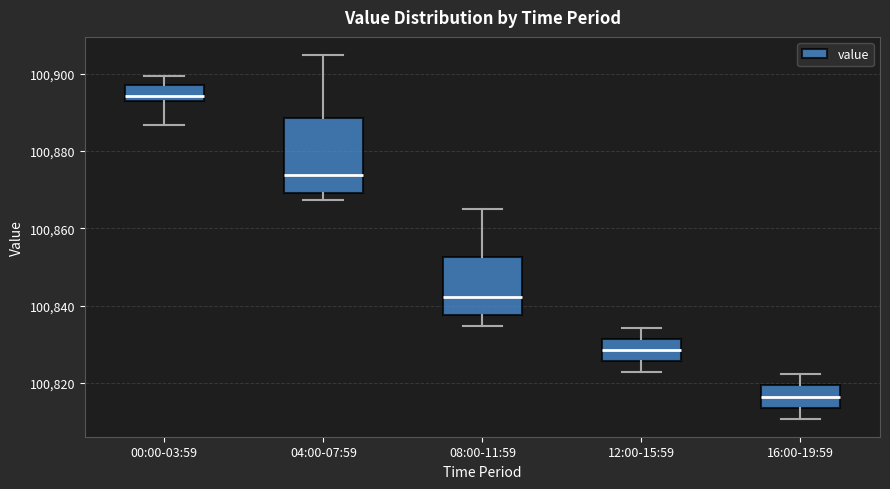

Reading left to right, transcribe this box plot: for each box, give where its median line is, the range the box spans, and where its two whiskers end, as read against the y-axis. The values are not printed on the chart, so give them approximately, as read against the axis.

00:00-03:59: median 100894, box 100892 to 100898, whiskers 100886 to 100900
04:00-07:59: median 100874, box 100870 to 100888, whiskers 100868 to 100904
08:00-11:59: median 100842, box 100838 to 100852, whiskers 100834 to 100866
12:00-15:59: median 100828, box 100826 to 100832, whiskers 100822 to 100834
16:00-19:59: median 100816, box 100814 to 100820, whiskers 100810 to 100822